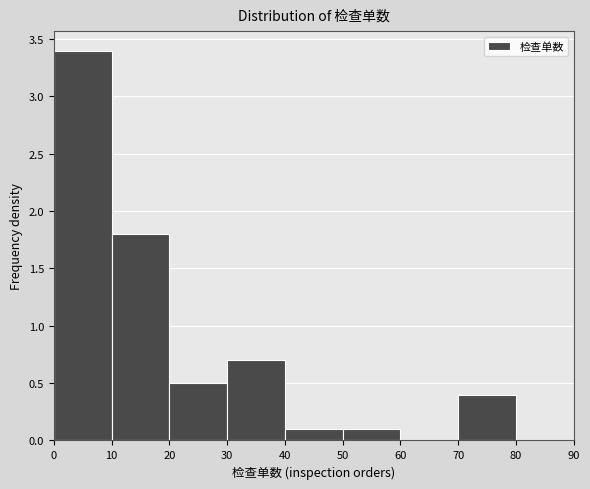

Reading left to right, transcribe this chart: for each bar, give the range it covers on the x-axis and its height. The values are not printed on the chart, so give them approximately, as read against the axis.

0 to 10: 3.4
10 to 20: 1.8
20 to 30: 0.5
30 to 40: 0.7
40 to 50: 0.1
50 to 60: 0.1
60 to 70: 0
70 to 80: 0.4
80 to 90: 0